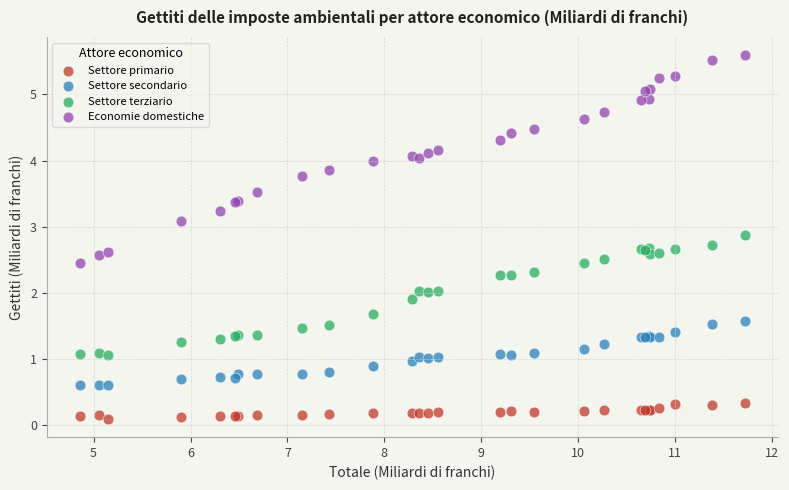

Which series reaches the minimum Y coordinate?

Settore primario